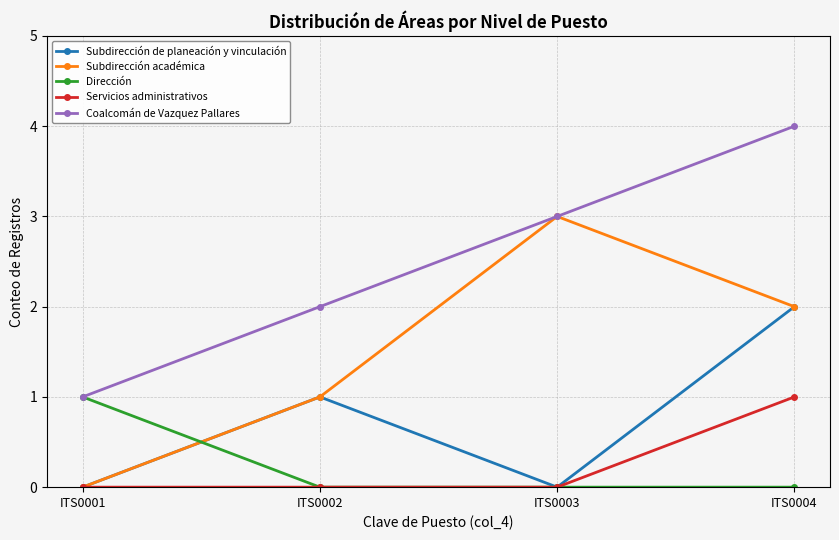

What value does the Coalcomán de Vazquez Pallares series have at ITS0001?

1